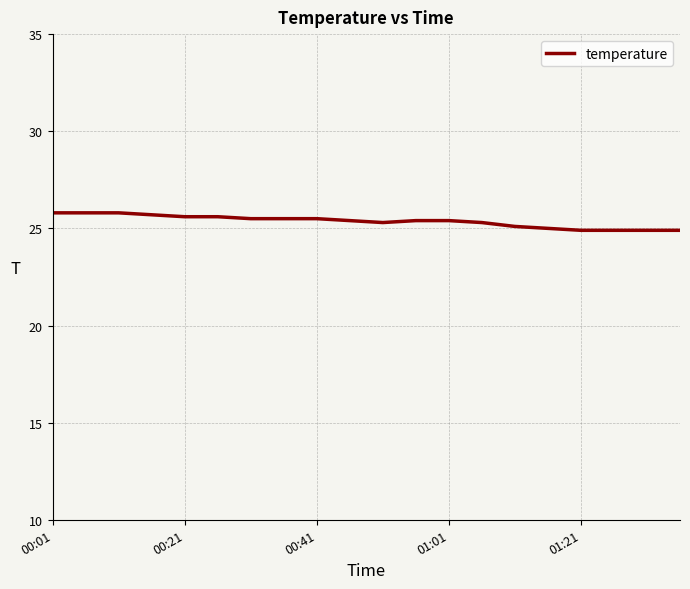

Is this an area chart (filled region under the line)?

No